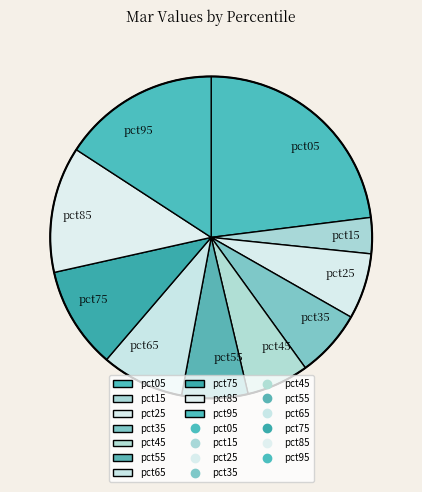

What is the ratio of the value at pct95 to the value at pct05?

0.7